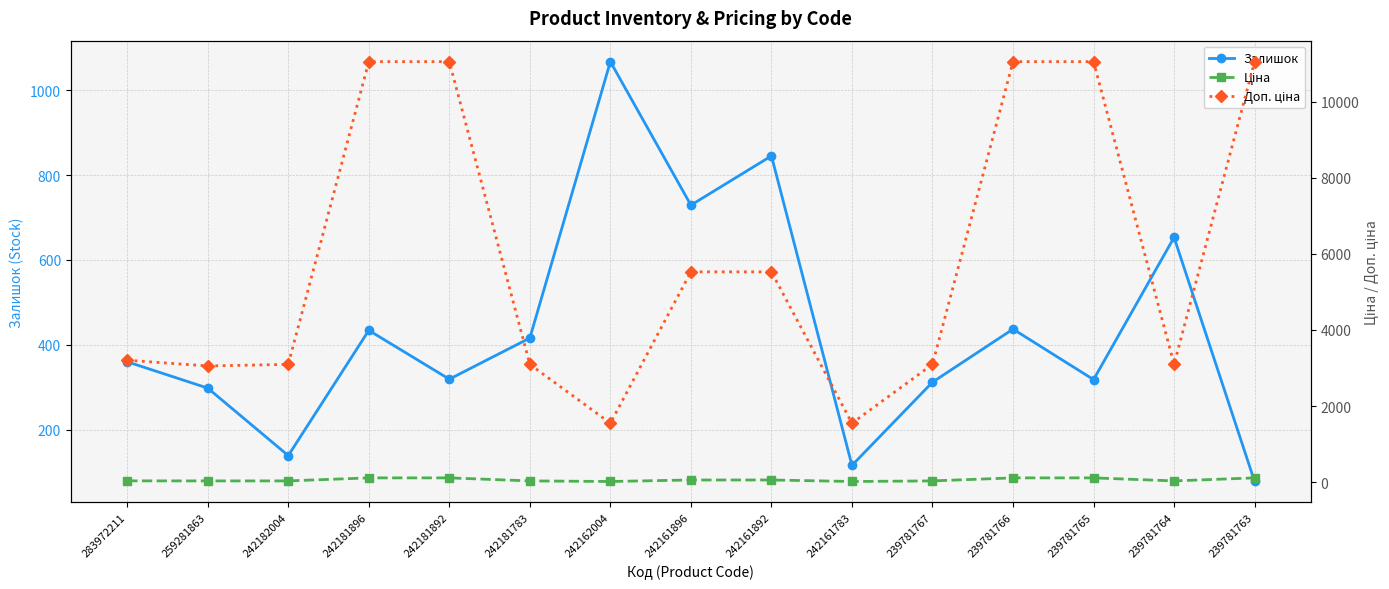

What value does the Залишок series have at 239781766?

437